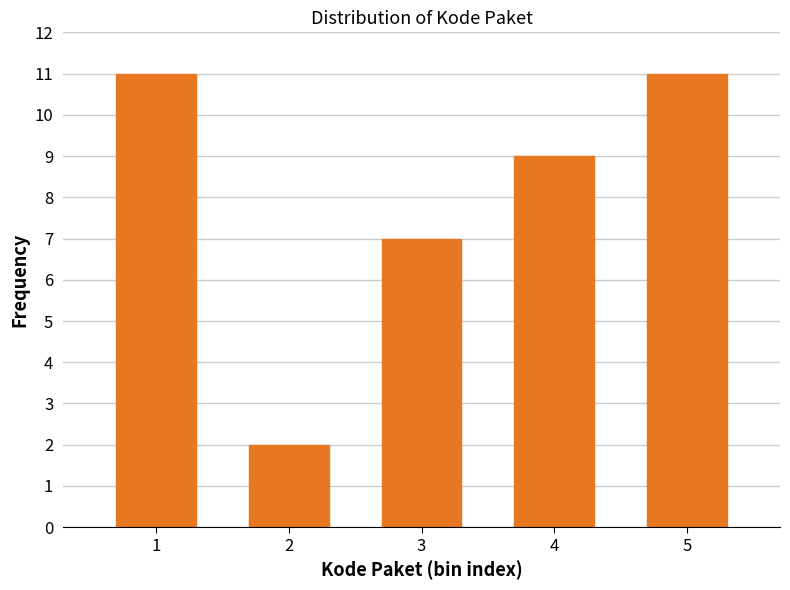

Reading right to left, transcribe all the data shown in this chart.

11	9	7	2	11